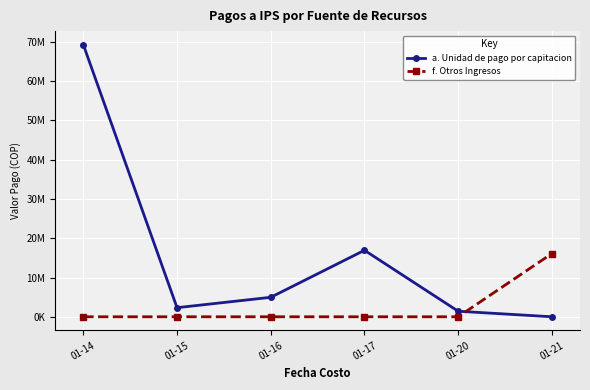

Which label corresponds to the largest value in the chart?

01-14